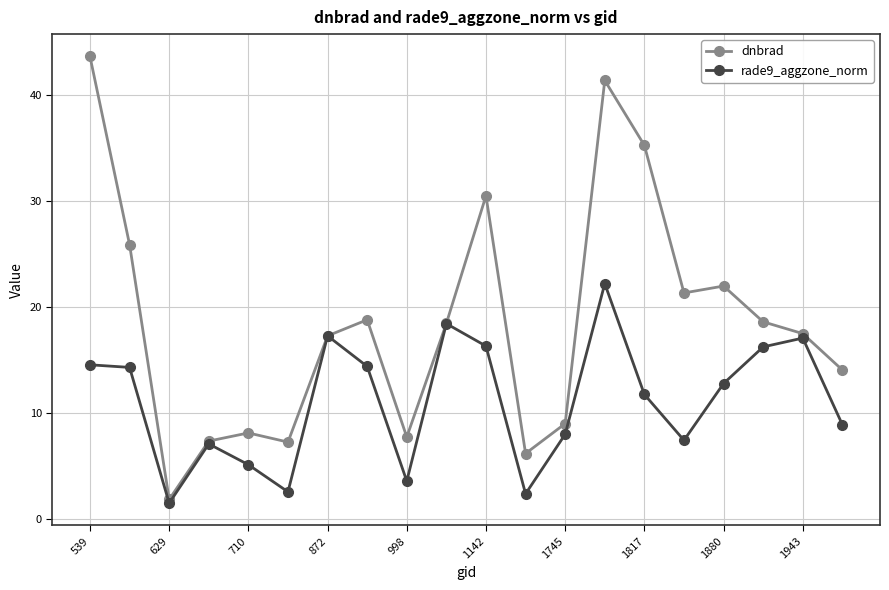

Which series has the largest total across all categories?

dnbrad